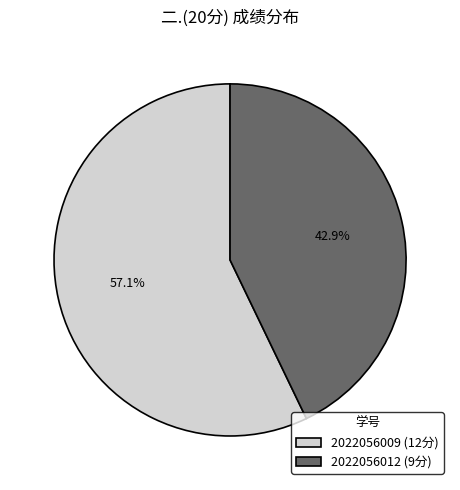

To the nearest percent, what is the average slice percentage?

50%